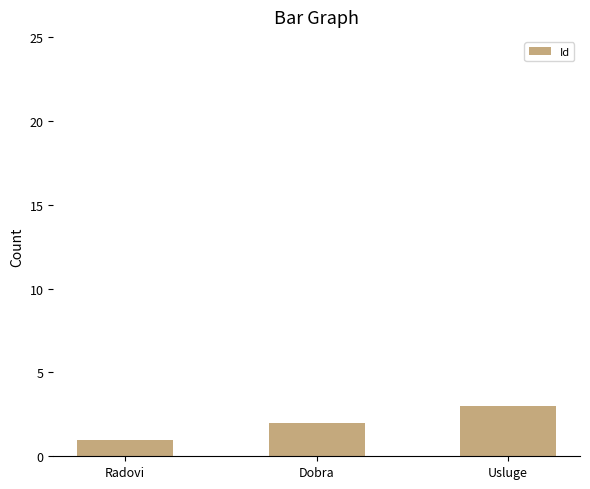

True or false: the data shows 1 at Usluge.

False